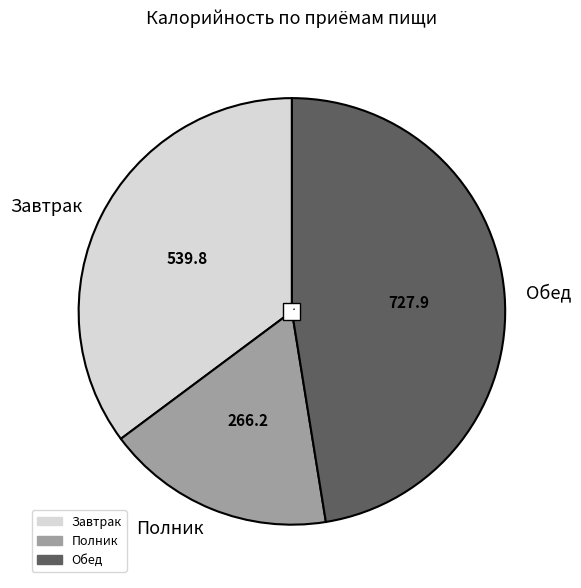

Between Завтрак and Обед, which is larger?

Обед